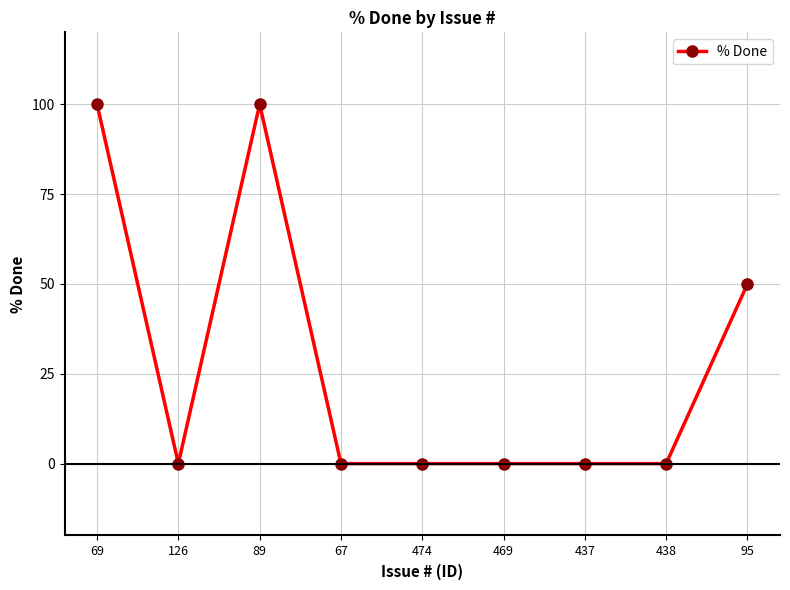

Approximately how many times larger is the value at 69 compared to 95?

2.0